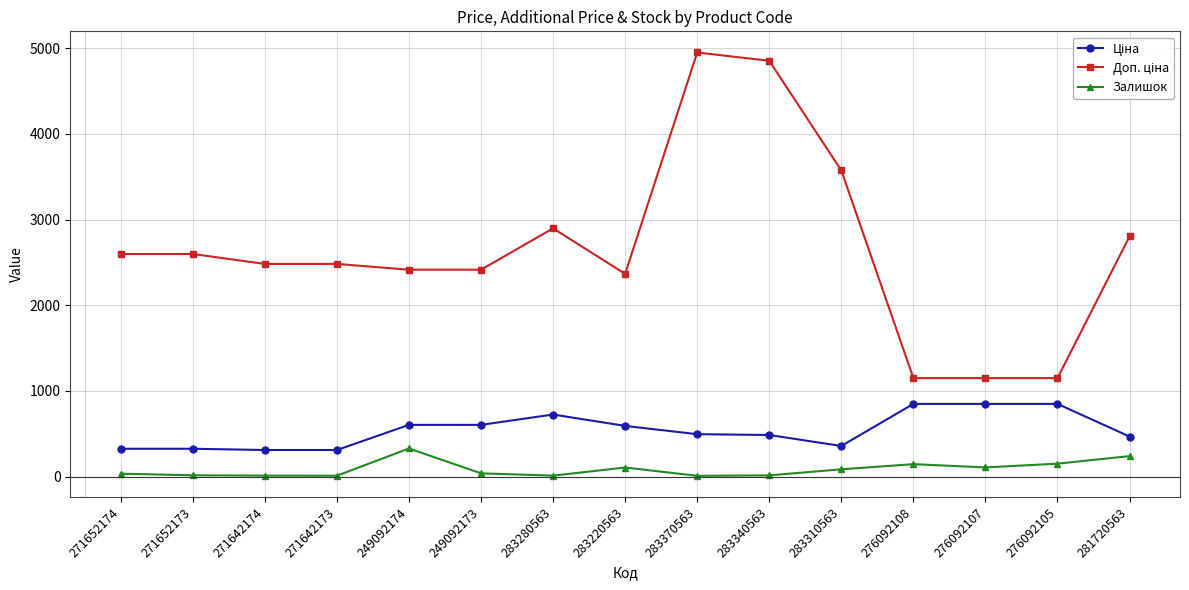

What is the difference between the second highest and second lowest values in the Залишок series?

229.0